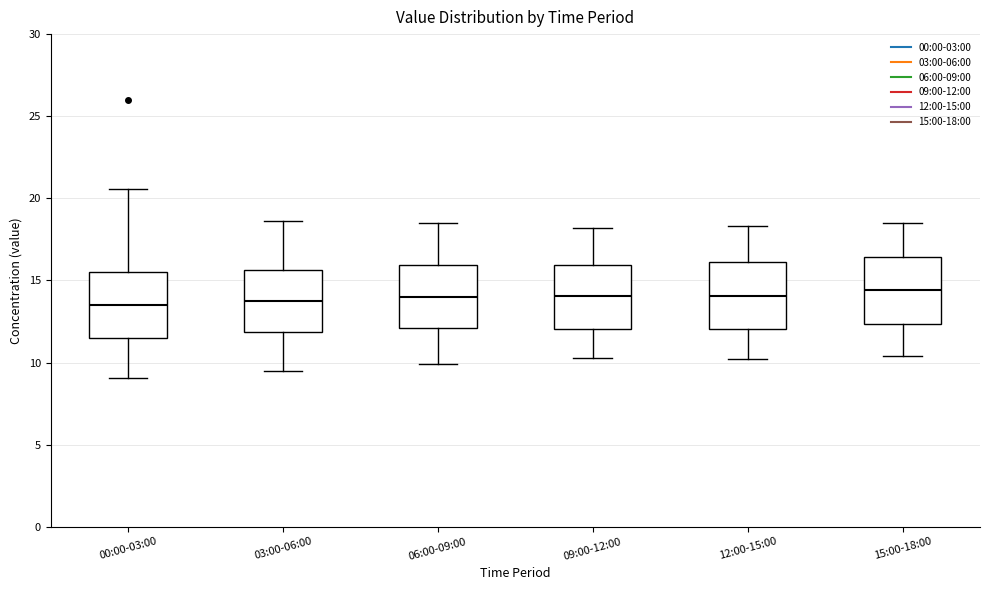

Reading left to right, read every box against the y-axis: the position of its median line, the range the box covers, and the ends of its whiskers. The values are not printed on the chart, so give them approximately, as read against the axis.

00:00-03:00: median 13.5, box 11.5 to 15.5, whiskers 9.0 to 20.5
03:00-06:00: median 14.0, box 12.0 to 15.5, whiskers 9.5 to 18.5
06:00-09:00: median 14.0, box 12.0 to 16.0, whiskers 10.0 to 18.5
09:00-12:00: median 14.0, box 12.0 to 16.0, whiskers 10.5 to 18.0
12:00-15:00: median 14.0, box 12.0 to 16.0, whiskers 10.0 to 18.5
15:00-18:00: median 14.5, box 12.5 to 16.5, whiskers 10.5 to 18.5